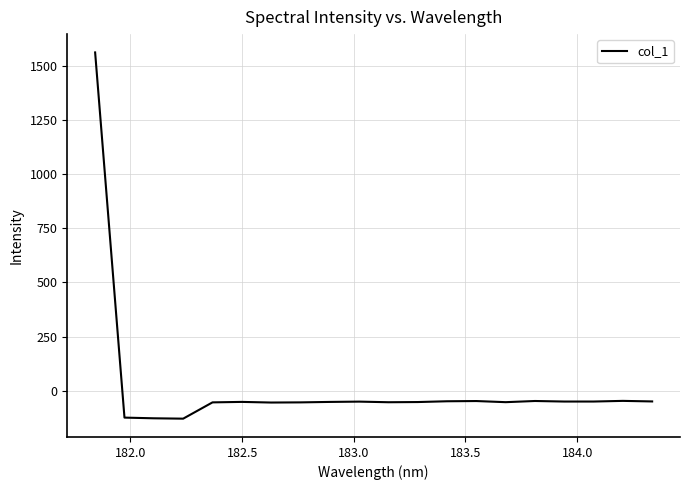

What is the smallest value displayed?

-129.0